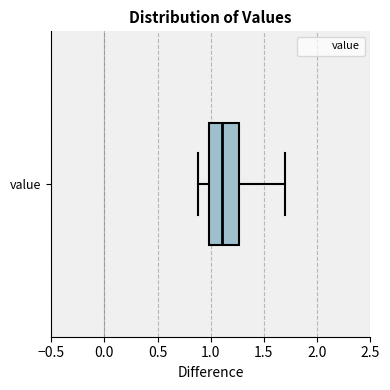

Where is the left edge of the box for value on the x-axis? The values are not printed on the chart, so give them approximately, as read against the axis.

1.00